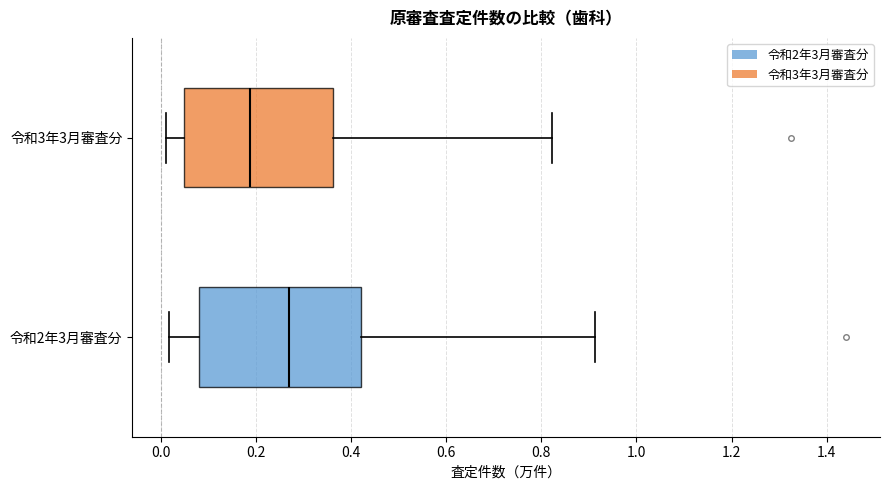

Which box's median line is the furthest to the left?

令和3年3月審査分